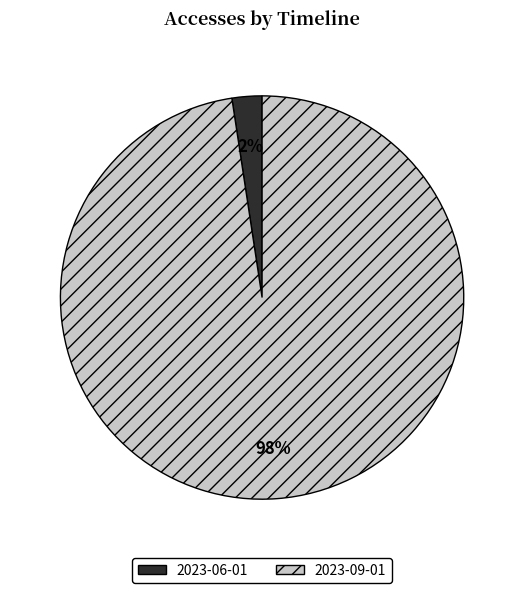

Which slice is the largest?

2023-09-01